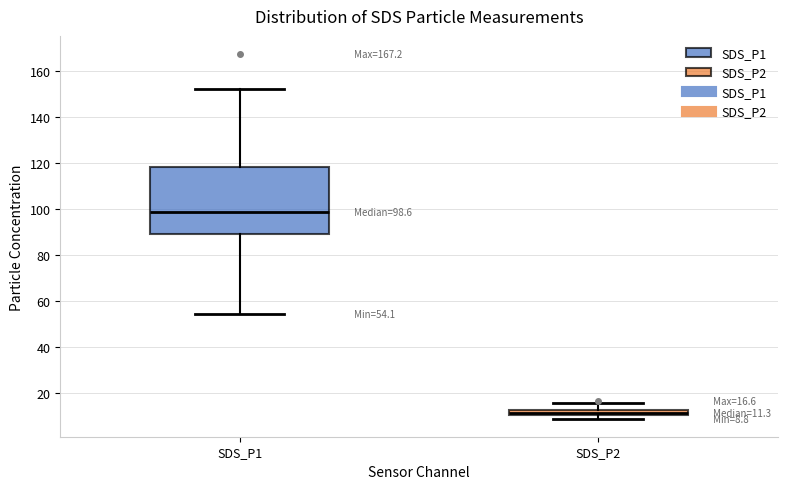

Which box has the highest median line?

SDS_P1